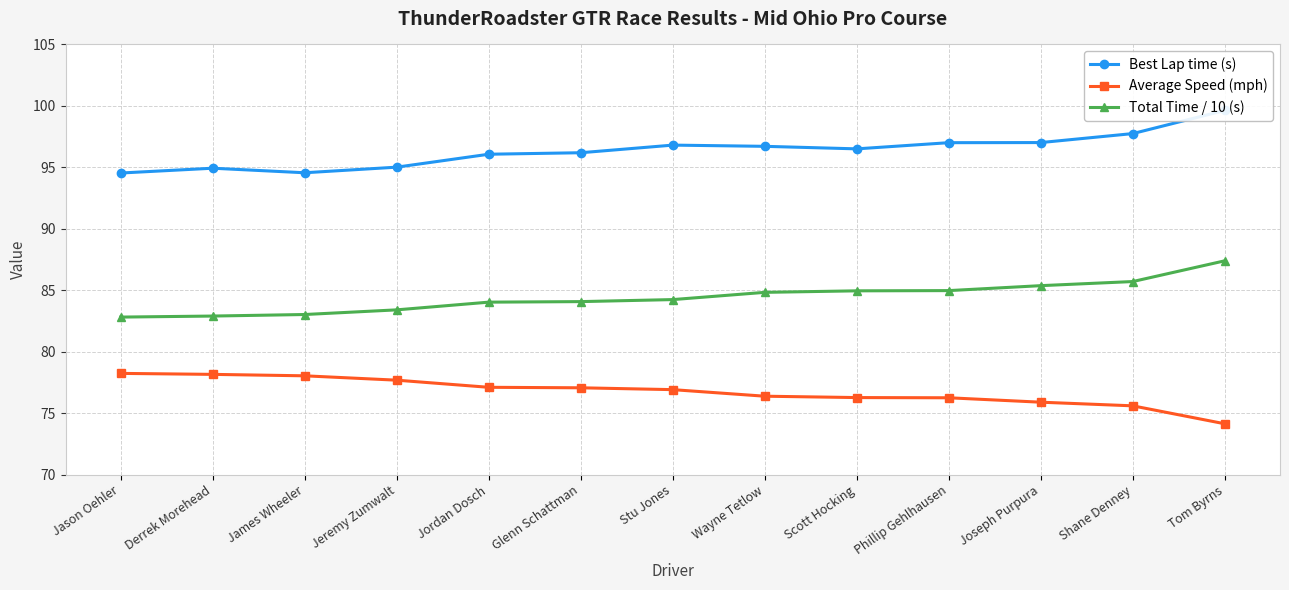

What is the highest value of the Best Lap time (s) series?

99.6